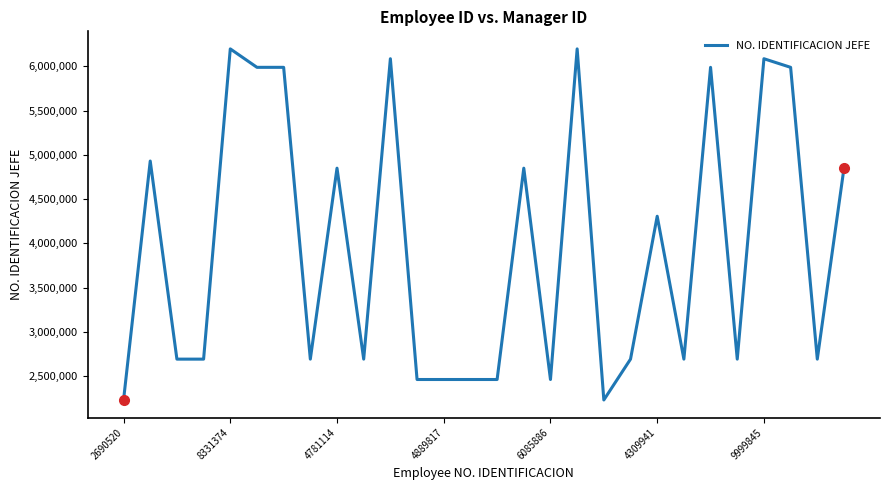

What is the difference between the maximum and minimum values?

3968078